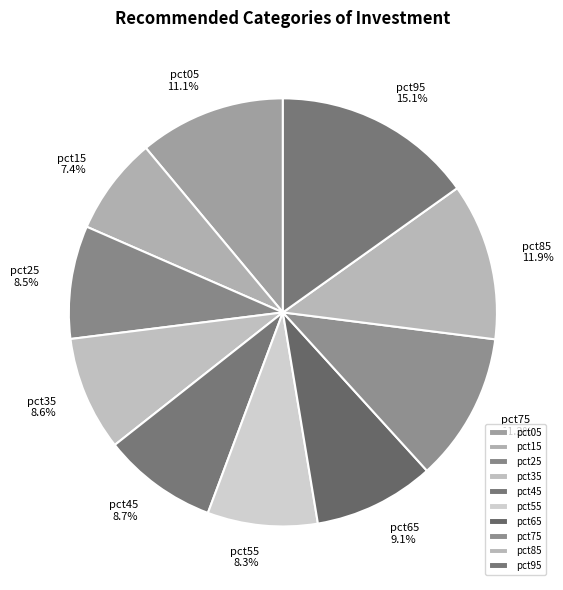

Is it true that pct15 is 7% of the pie?

True